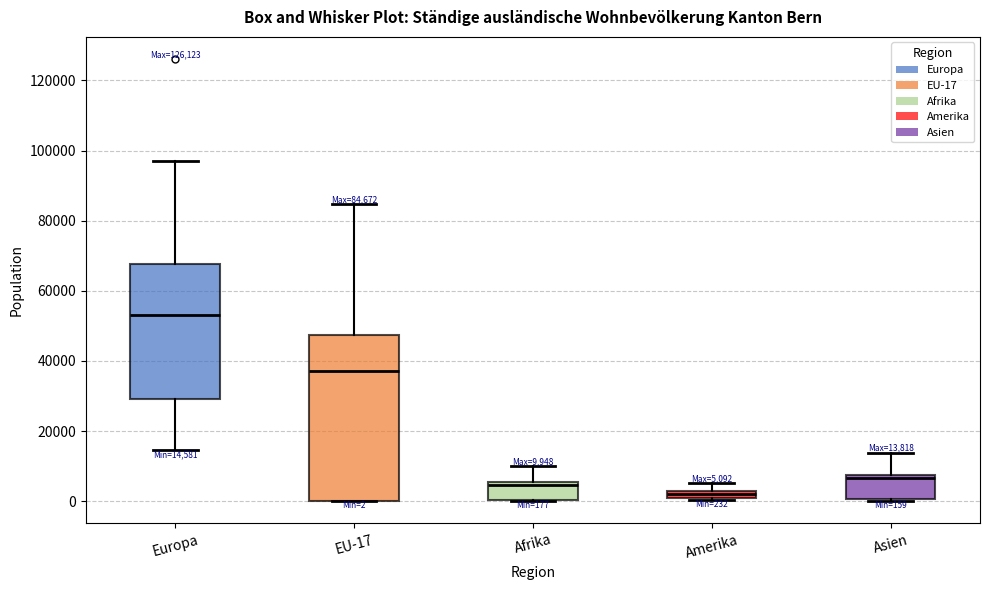

Which box is the tallest, from its lower edge to its upper edge?

EU-17